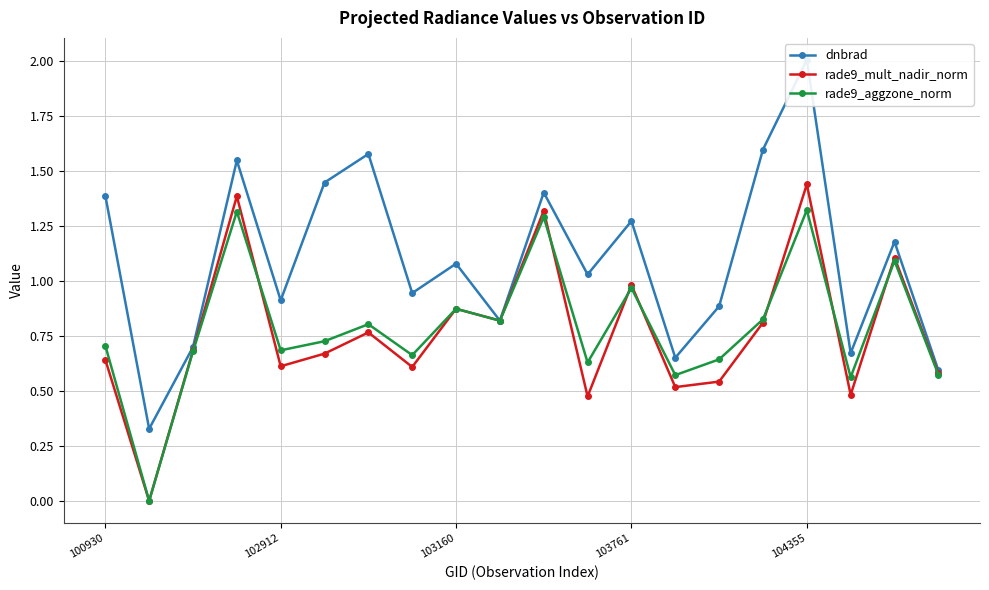

How many interior local peaks does the rade9_mult_nadir_norm series have?

7